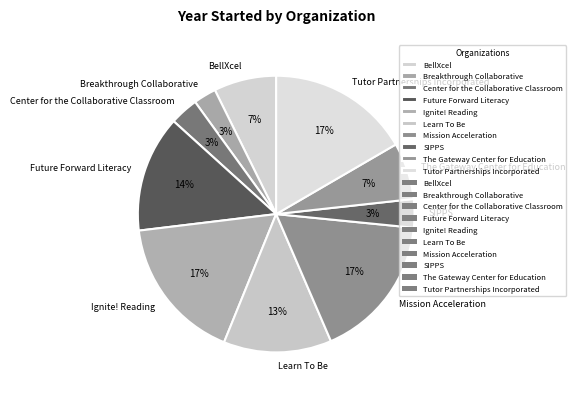

To the nearest percent, what portion does BellXcel represent?

7%